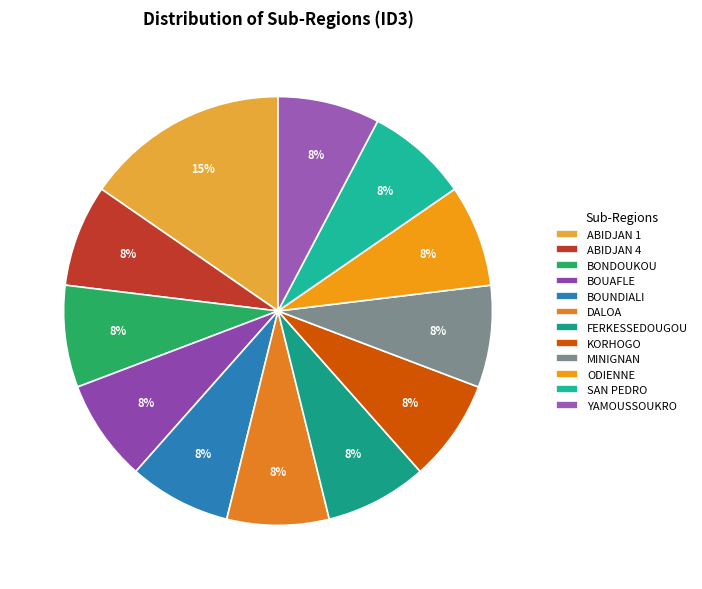

Rank the categories by value from highest to lowest.

ABIDJAN 1, ABIDJAN 4, BONDOUKOU, BOUAFLE, BOUNDIALI, DALOA, FERKESSEDOUGOU, KORHOGO, MINIGNAN, ODIENNE, SAN PEDRO, YAMOUSSOUKRO